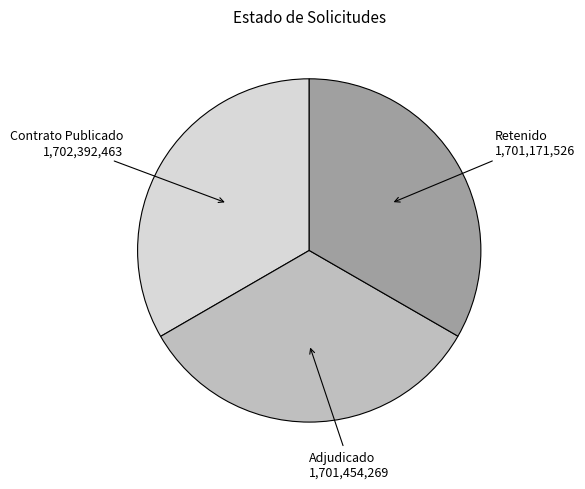

Does any single category account for the majority?

No